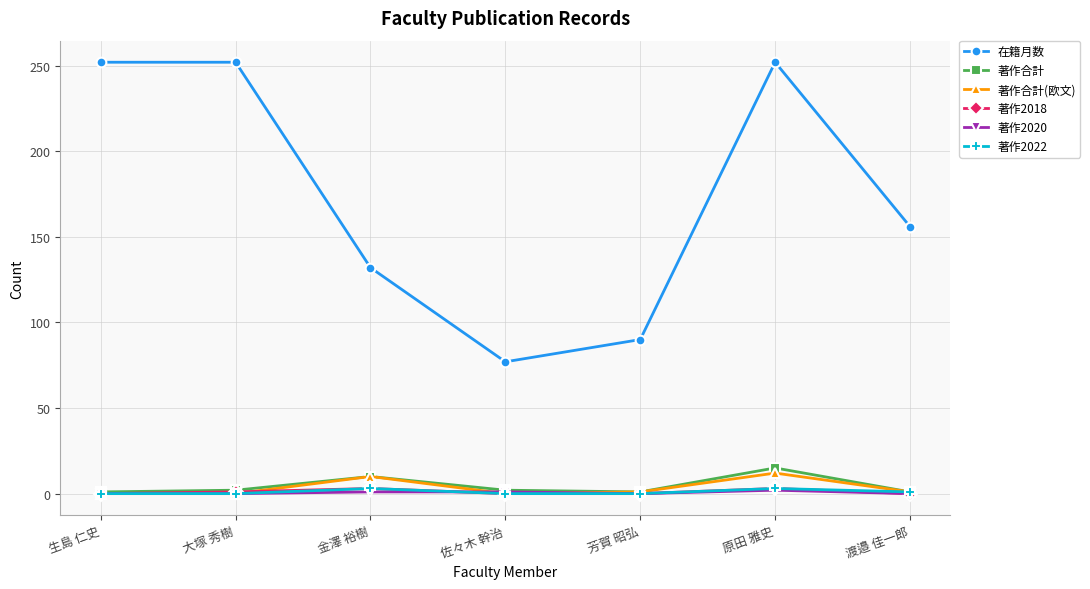

What is the difference between the 著作2022 values at 生島 仁史 and 渡邉 佳一郎?

1